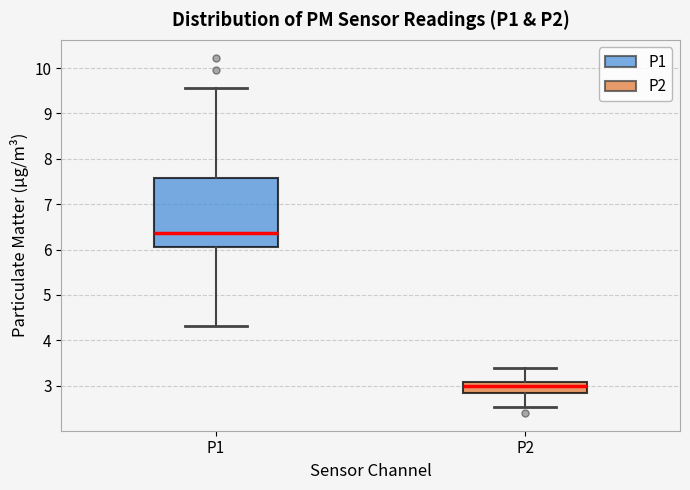

Where does the median line of the box for P1 sit on the y-axis? The values are not printed on the chart, so give them approximately, as read against the axis.

6.4